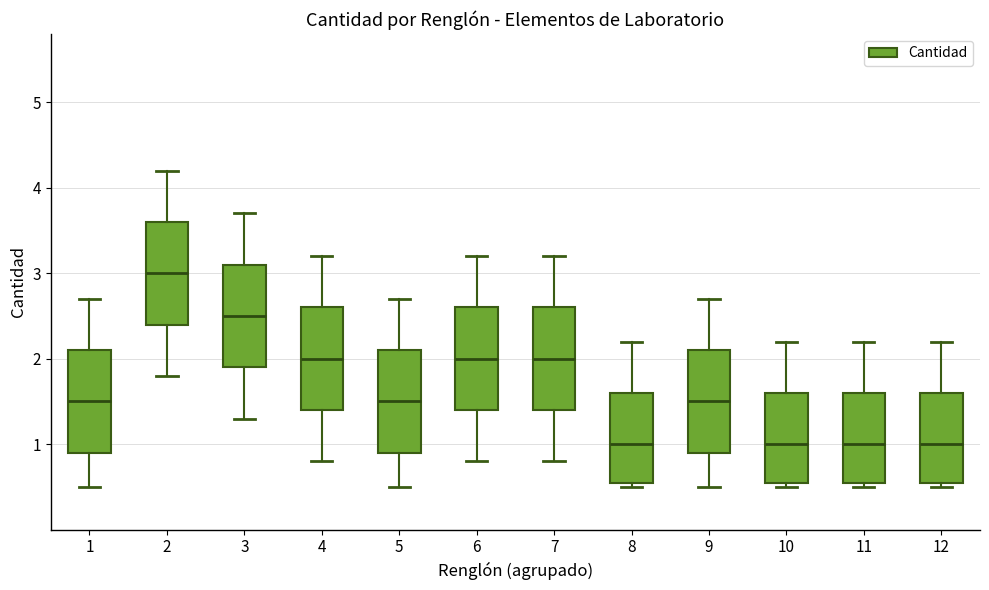

Reading left to right, read every box against the y-axis: the position of its median line, the range the box covers, and the ends of its whiskers. The values are not printed on the chart, so give them approximately, as read against the axis.

1: median 1.5, box 0.9 to 2.1, whiskers 0.5 to 2.7
2: median 3.0, box 2.4 to 3.6, whiskers 1.8 to 4.2
3: median 2.5, box 1.9 to 3.1, whiskers 1.3 to 3.7
4: median 2.0, box 1.4 to 2.6, whiskers 0.8 to 3.2
5: median 1.5, box 0.9 to 2.1, whiskers 0.5 to 2.7
6: median 2.0, box 1.4 to 2.6, whiskers 0.8 to 3.2
7: median 2.0, box 1.4 to 2.6, whiskers 0.8 to 3.2
8: median 1.0, box 0.6 to 1.6, whiskers 0.5 to 2.2
9: median 1.5, box 0.9 to 2.1, whiskers 0.5 to 2.7
10: median 1.0, box 0.6 to 1.6, whiskers 0.5 to 2.2
11: median 1.0, box 0.6 to 1.6, whiskers 0.5 to 2.2
12: median 1.0, box 0.6 to 1.6, whiskers 0.5 to 2.2